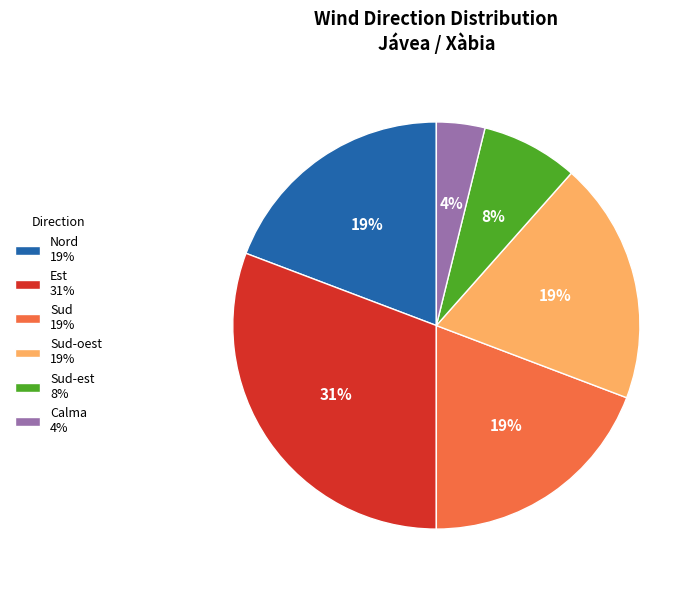

Count the number of slices in the pie.

6